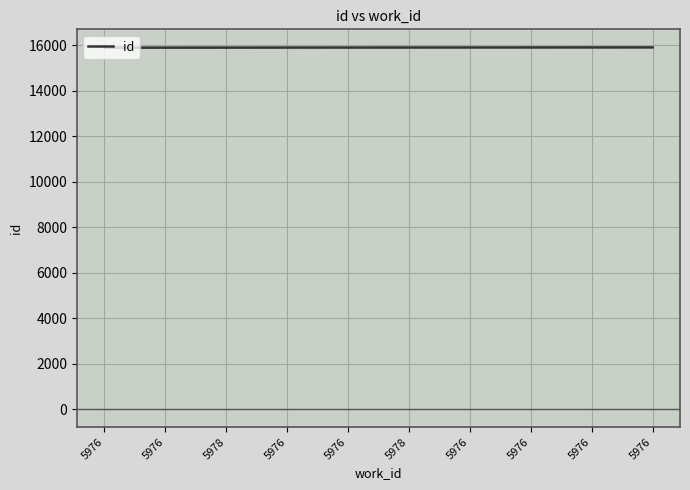

List the labels in order of value, largest first.

5976, 5976, 5976, 5976, 5978, 5976, 5976, 5978, 5976, 5976